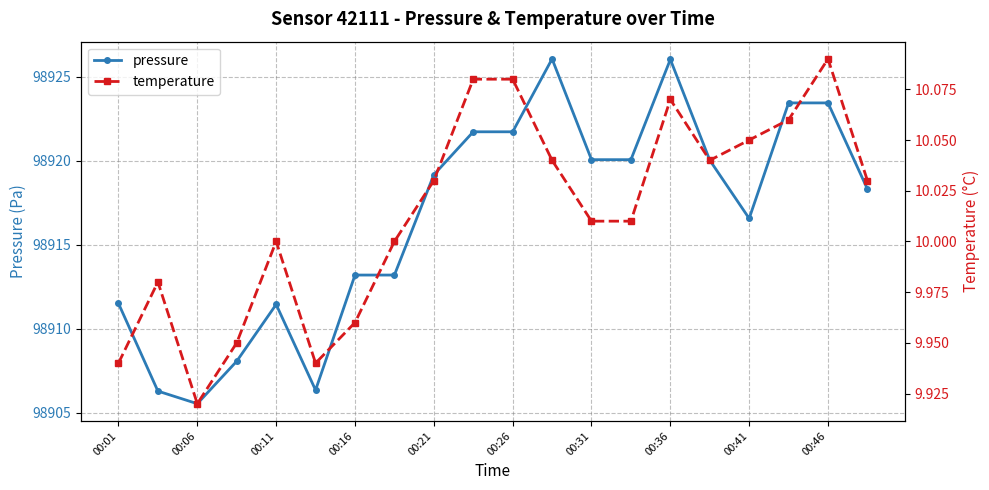

What is the minimum value for temperature?

9.9